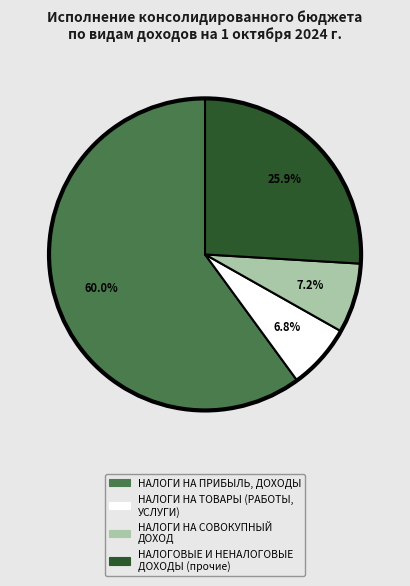

Combined, do НАЛОГИ НА ПРИБЫЛЬ, ДОХОДЫ and НАЛОГИ НА СОВОКУПНЫЙ ДОХОД account for over 50%?

Yes